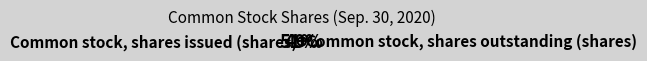

To the nearest percent, what is the average slice percentage?

50%